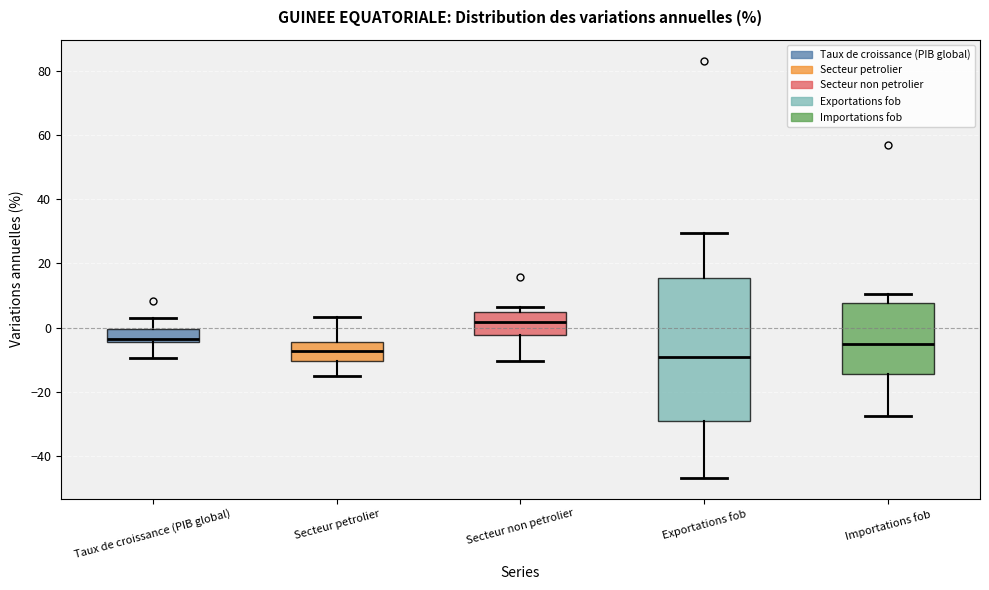

Reading left to right, read every box against the y-axis: the position of its median line, the range the box covers, and the ends of its whiskers. The values are not printed on the chart, so give them approximately, as read against the axis.

Taux de croissance (PIB global): median -4 (just above the box's lower edge), box -4 to 0, whiskers -10 to 2
Secteur petrolier: median -8, box -10 to -4, whiskers -14 to 4
Secteur non petrolier: median 2, box -2 to 4, whiskers -10 to 6
Exportations fob: median -10, box -28 to 16, whiskers -46 to 30
Importations fob: median -6, box -14 to 8, whiskers -28 to 10